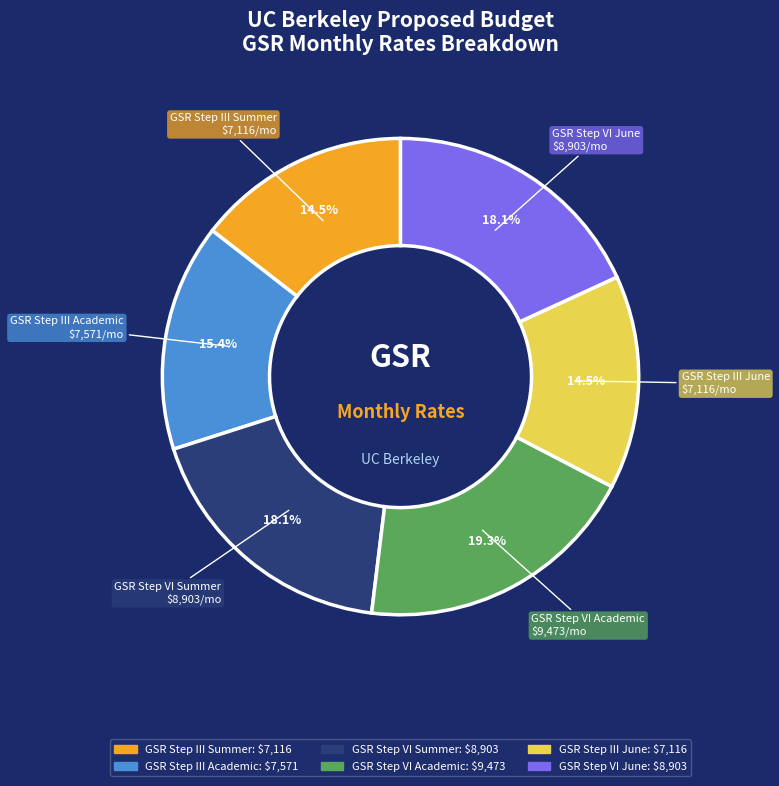

What is the largest slice in the pie chart?

GSR Step VI Academic